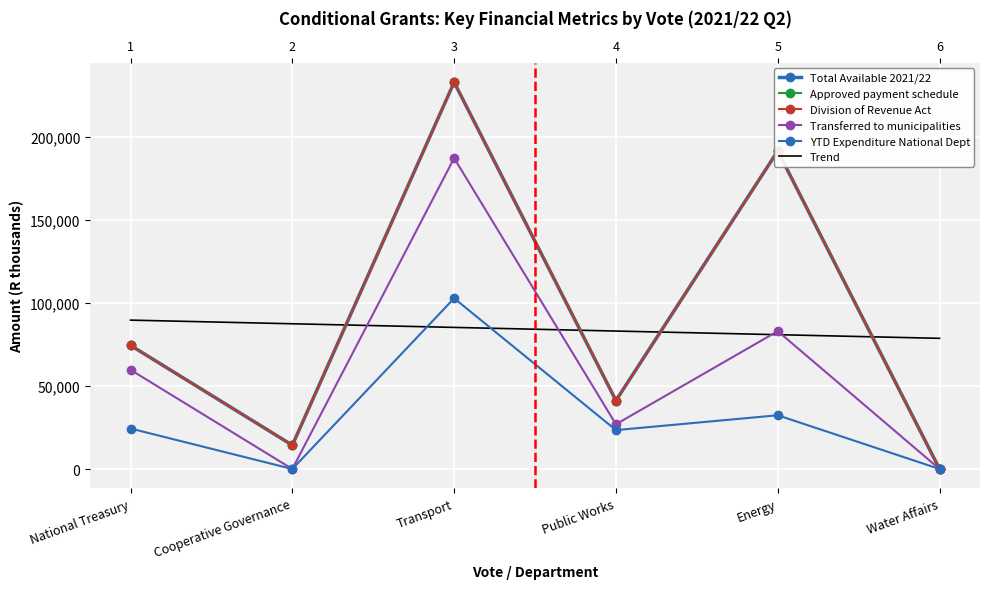

Count the number of data series in this chart.

6